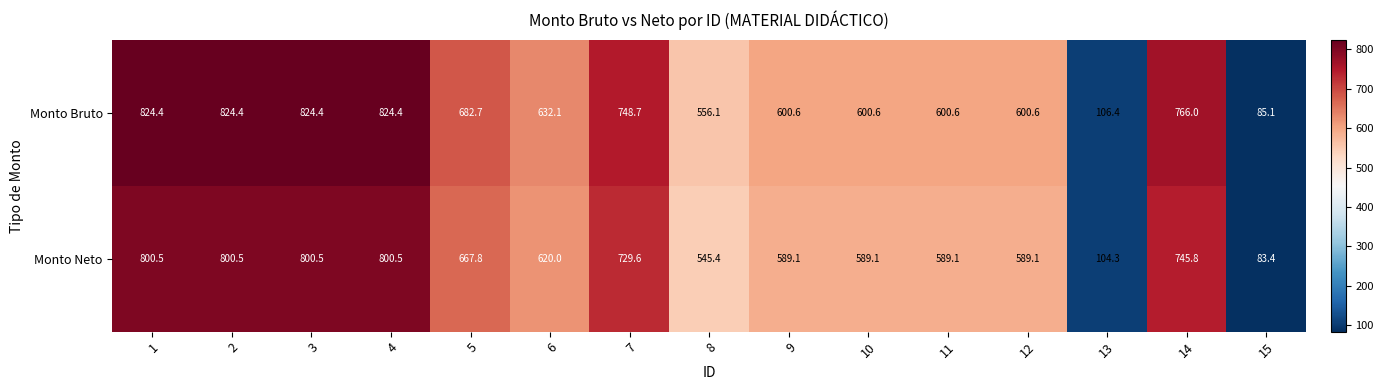

Which series has the widest spread of values?

Monto Bruto